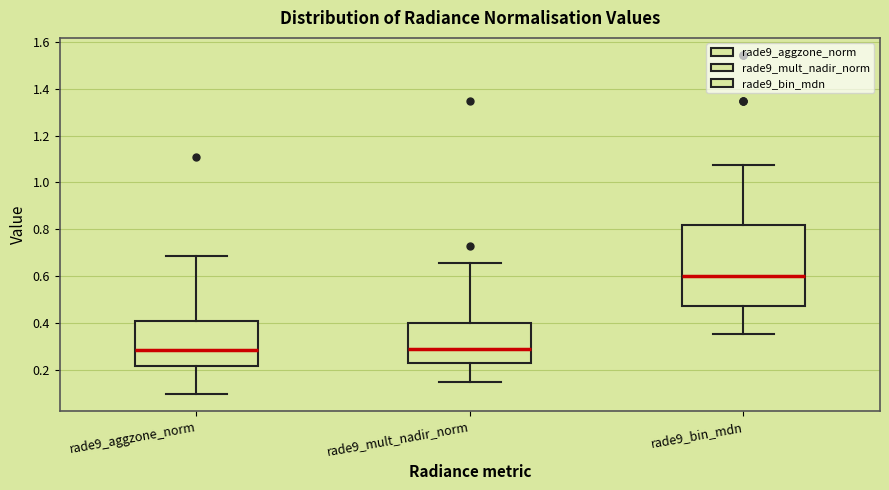

Reading left to right, read every box against the y-axis: the position of its median line, the range the box covers, and the ends of its whiskers. The values are not printed on the chart, so give them approximately, as read against the axis.

rade9_aggzone_norm: median 0.28, box 0.22 to 0.40, whiskers 0.10 to 0.68
rade9_mult_nadir_norm: median 0.28, box 0.22 to 0.40, whiskers 0.16 to 0.66
rade9_bin_mdn: median 0.60, box 0.48 to 0.82, whiskers 0.36 to 1.08